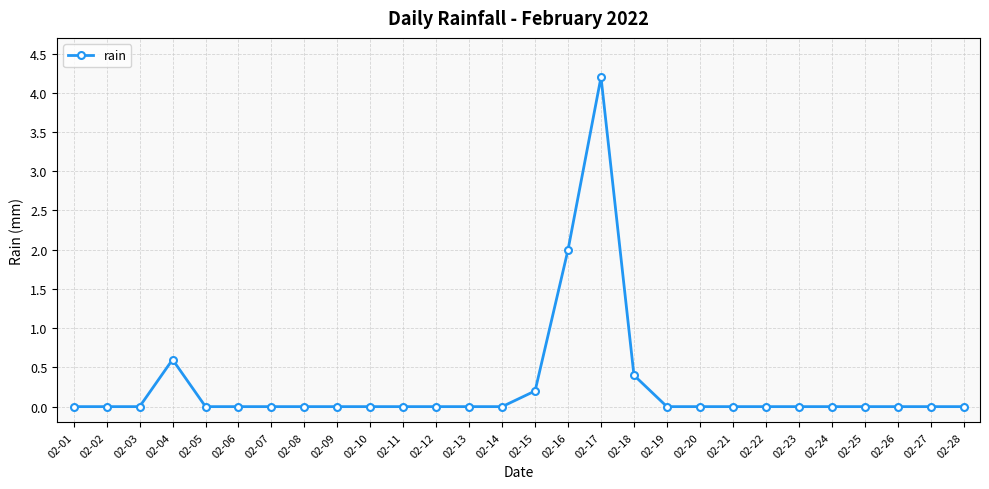

Between 02-18 and 02-16, which is larger?

02-16